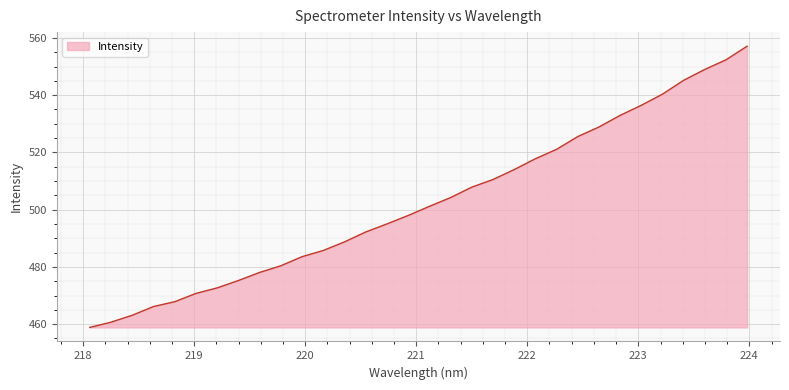

What is the minimum value shown in the chart?

458.9